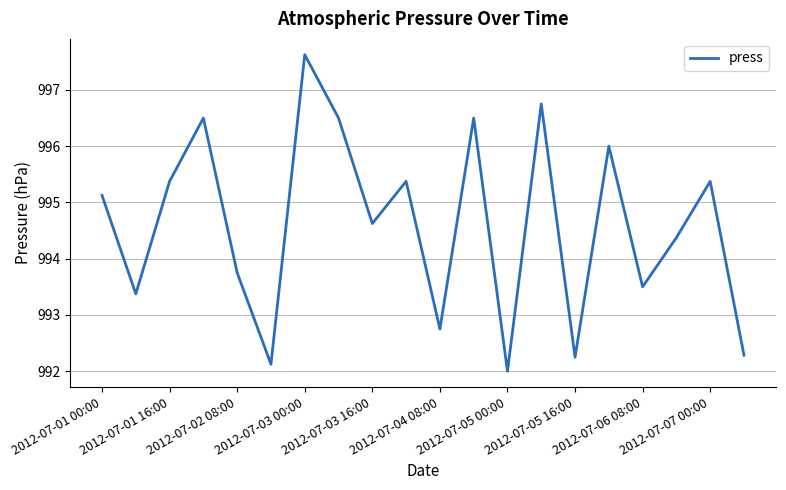

What is the smallest value displayed?

992.0